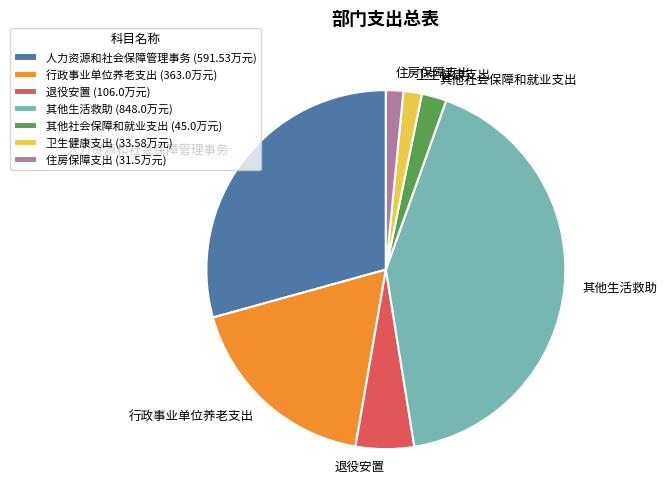

Is there any slice that represents more than half of the pie?

No